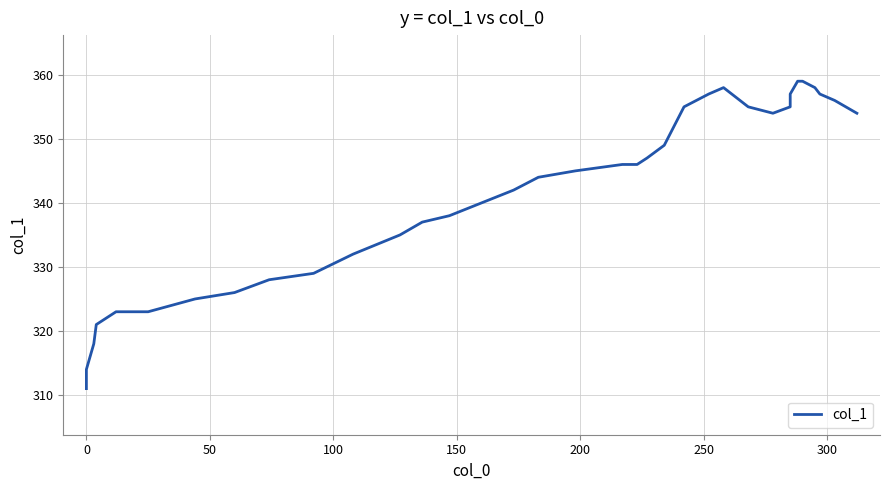

The value at 15 is 84. True or false?

False